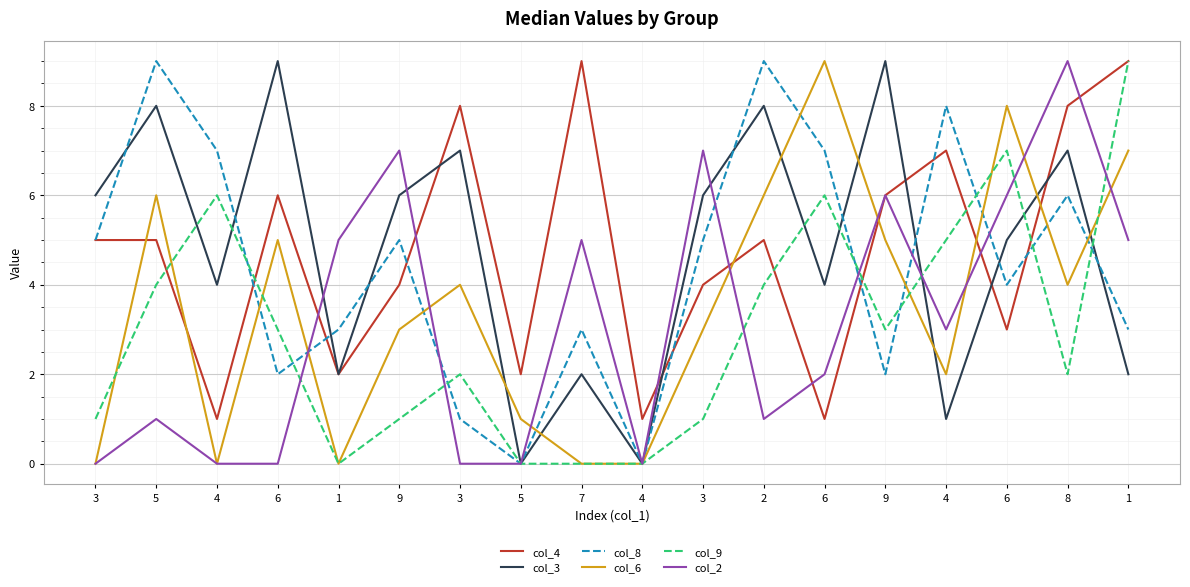

How many lines are shown in the chart?

6